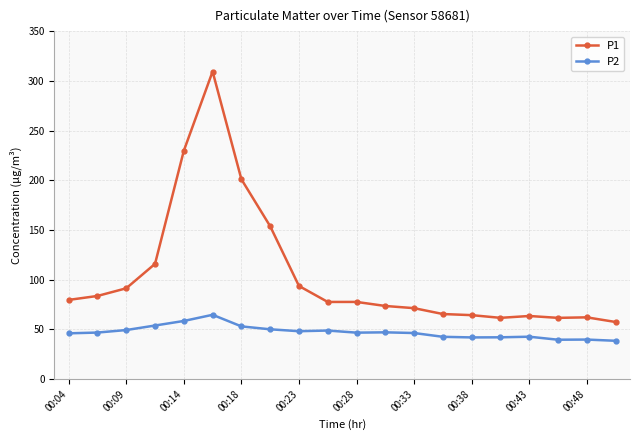

Which series has the largest total across all categories?

P1